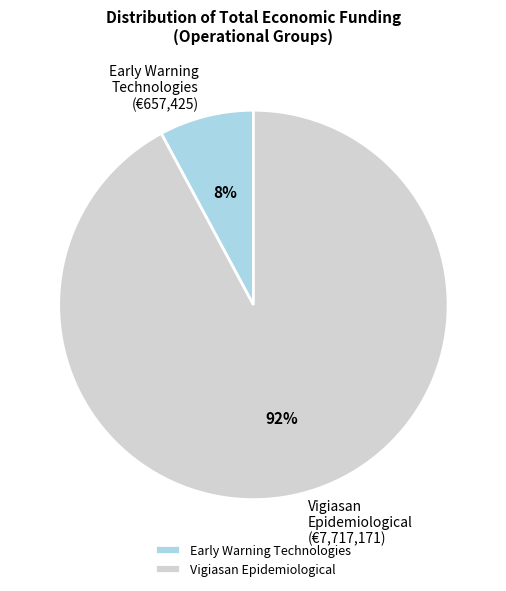

Do Early Warning Technologies and Vigiasan Epidemiological together represent more than half of the pie?

Yes